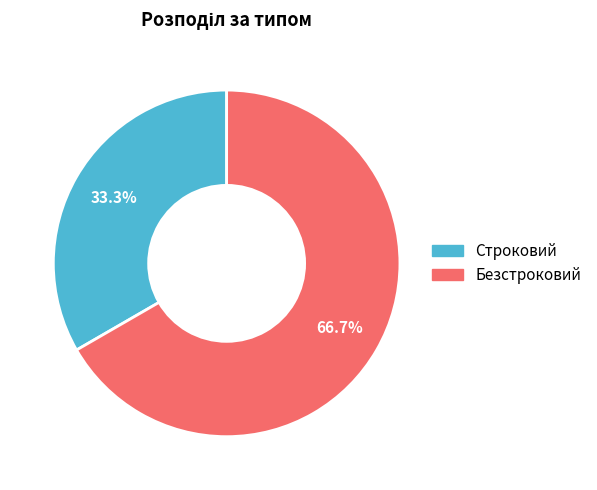

Which category has the smallest portion of the pie?

Строковий